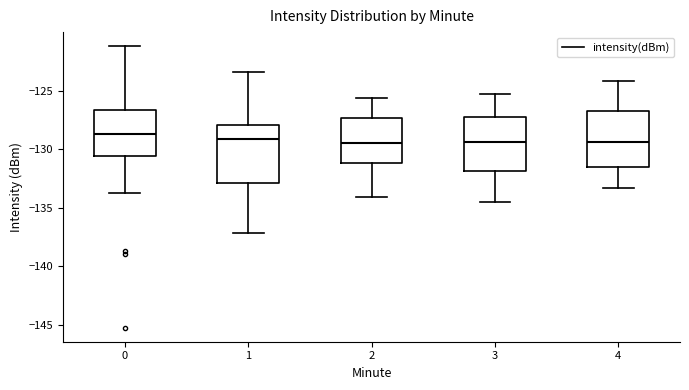

Reading left to right, read every box against the y-axis: the position of its median line, the range the box covers, and the ends of its whiskers. The values are not printed on the chart, so give them approximately, as read against the axis.

0: median -128.5, box -130.5 to -126.5, whiskers -134.0 to -121.0
1: median -129.0, box -133.0 to -128.0, whiskers -137.0 to -123.5
2: median -129.5, box -131.0 to -127.5, whiskers -134.0 to -125.5
3: median -129.5, box -132.0 to -127.0, whiskers -134.5 to -125.5
4: median -129.5, box -131.5 to -127.0, whiskers -133.5 to -124.0